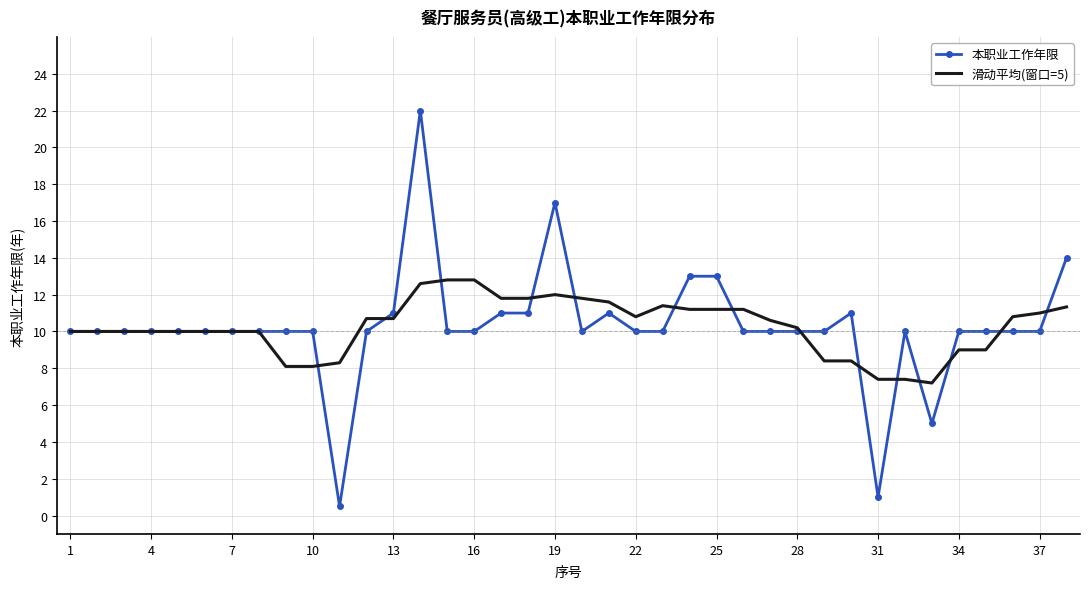

Which series has the widest spread of values?

本职业工作年限